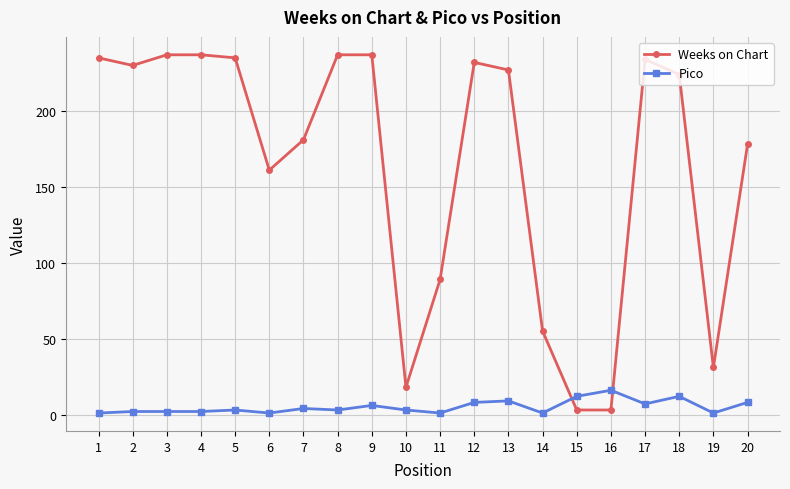

After their last crossing, which series has the higher values: Weeks on Chart or Pico?

Weeks on Chart